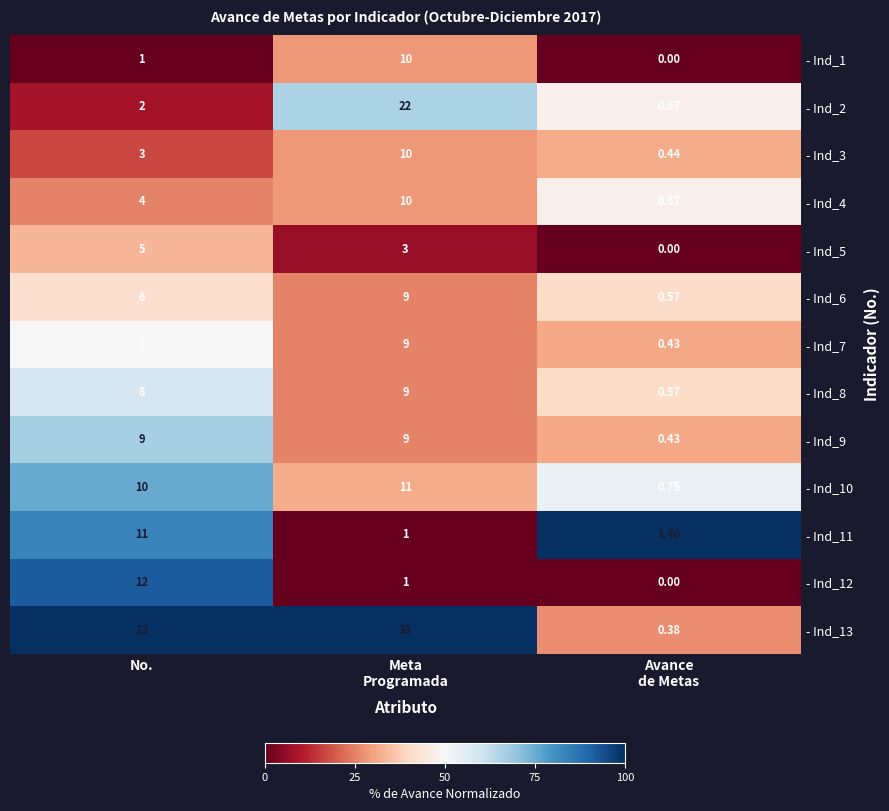

Which series has the largest total across all categories?

- Ind_13